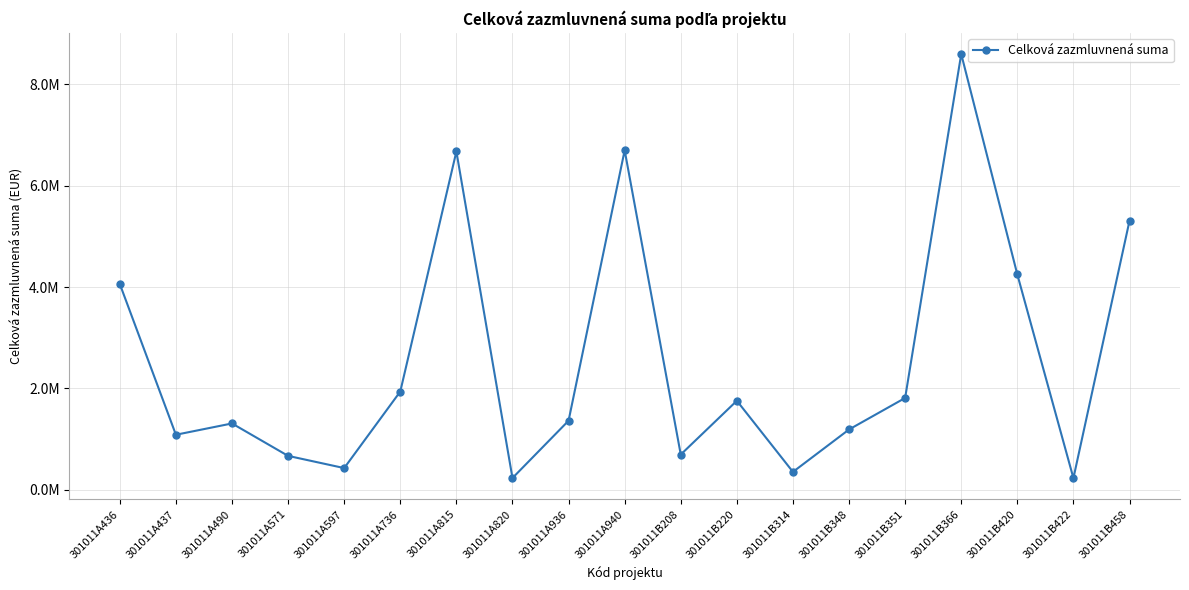

Is this an area chart (filled region under the line)?

No